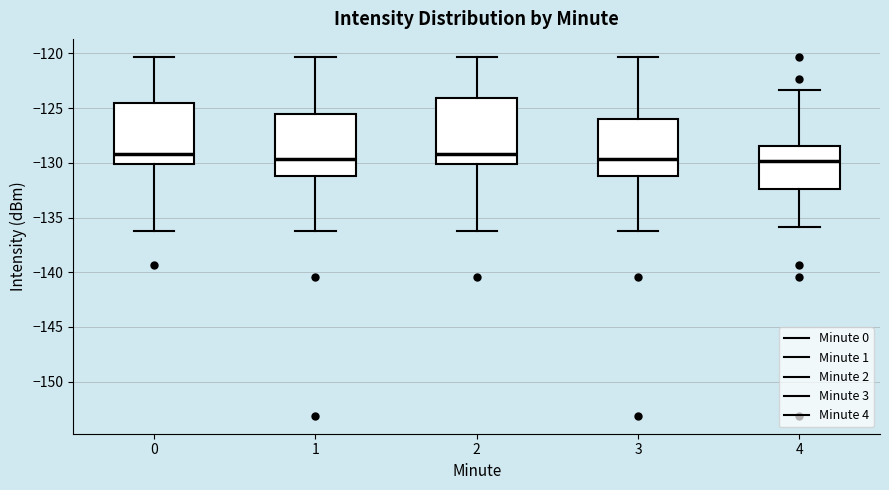

Reading left to right, transcribe this box plot: for each box, give where its median line is, the range the box spans, and where its two whiskers end, as read against the y-axis. The values are not printed on the chart, so give them approximately, as read against the axis.

0: median -129.0, box -130.0 to -124.5, whiskers -136.0 to -120.5
1: median -129.5, box -131.0 to -125.5, whiskers -136.0 to -120.5
2: median -129.0, box -130.0 to -124.0, whiskers -136.0 to -120.5
3: median -129.5, box -131.0 to -126.0, whiskers -136.0 to -120.5
4: median -130.0, box -132.5 to -128.5, whiskers -136.0 to -123.5